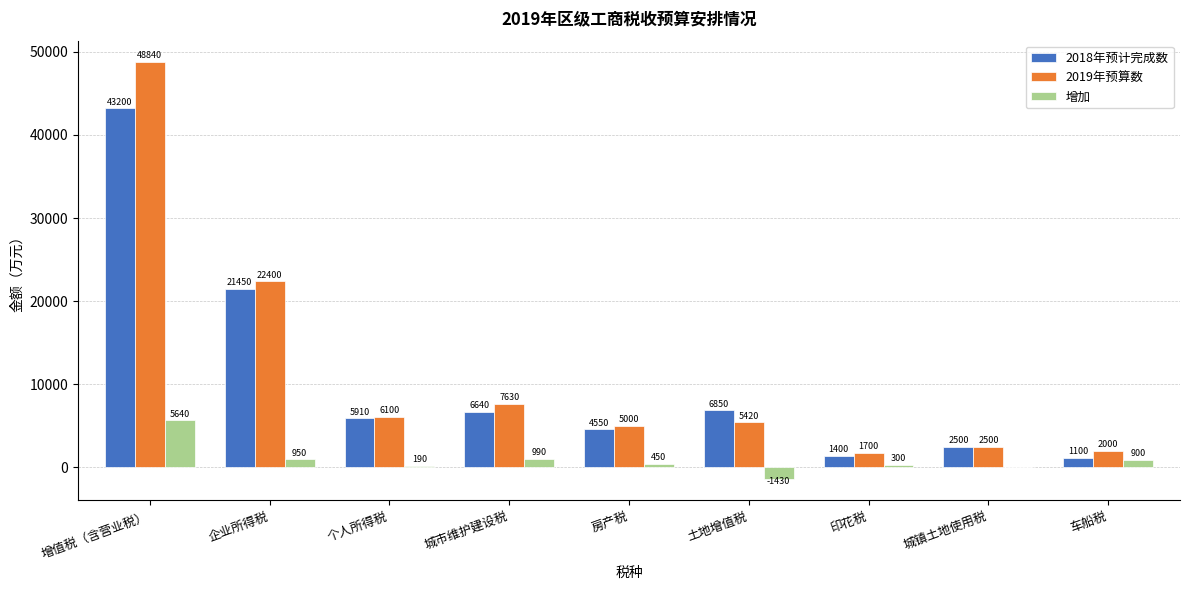

What is the highest value of the 增加 series?

5640